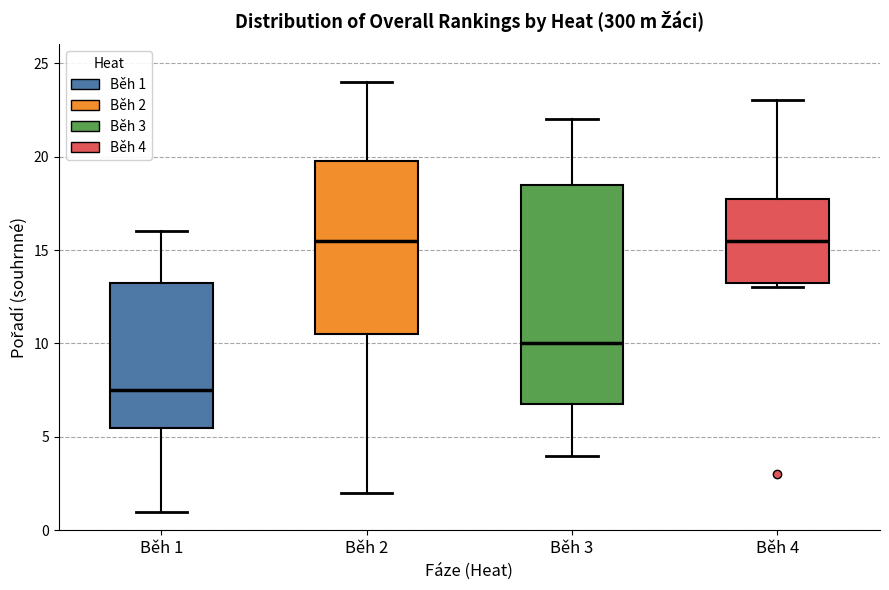

Where does the lower whisker of the box for Běh 2 end on the y-axis? The values are not printed on the chart, so give them approximately, as read against the axis.

2.0